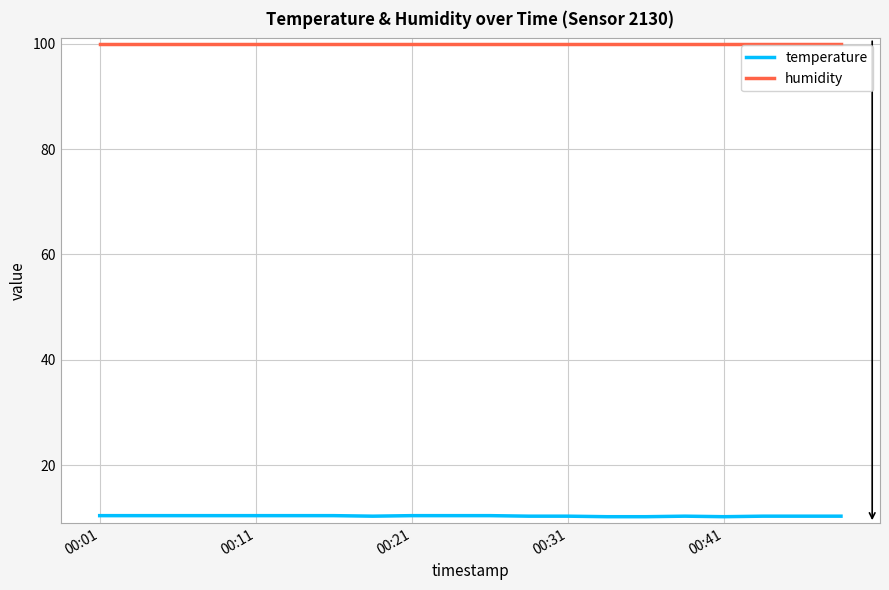

Which series has the largest range (max minus min)?

temperature